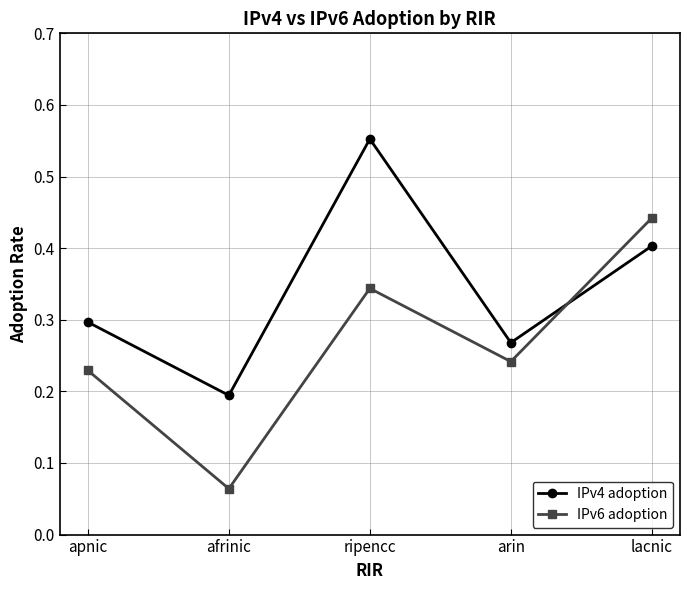

Between afrinic and lacnic, which series saw the biggest shift?

IPv6 adoption